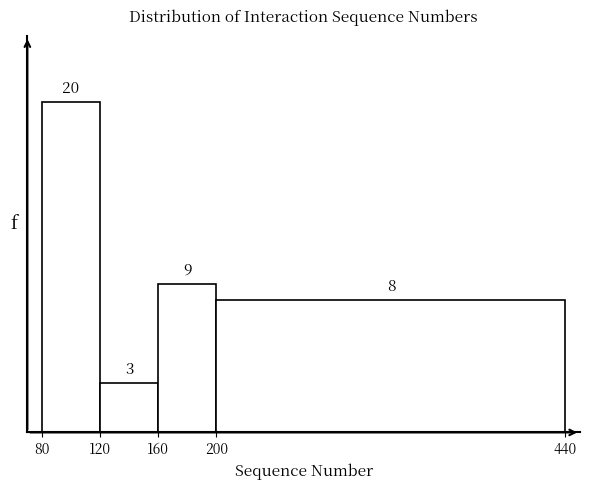

Reading left to right, transcribe this chart: for each bar, give the range it covers on the x-axis and its height.

80 to 120: 20
120 to 160: 3
160 to 200: 9
200 to 440: 8